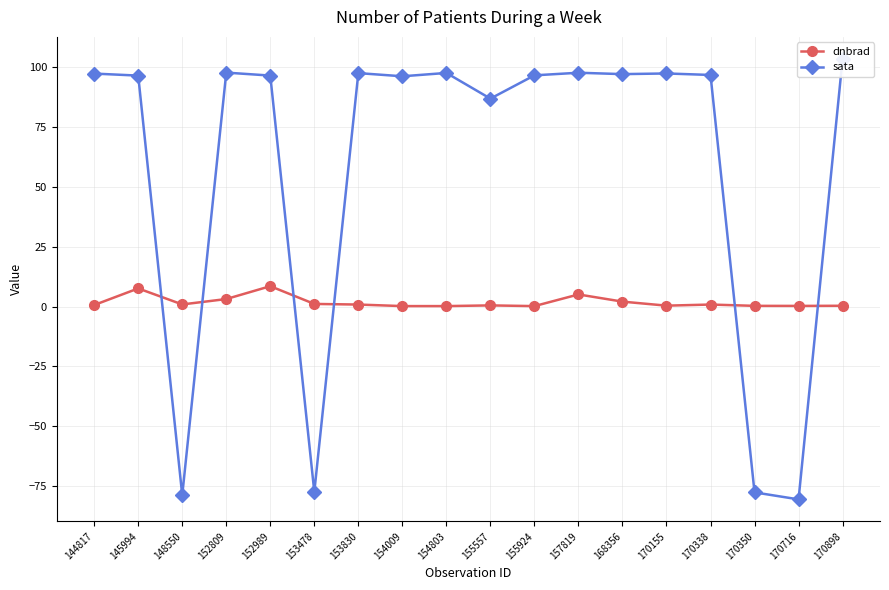

The value of dnbrad at 154803 is 0.2. True or false?

True